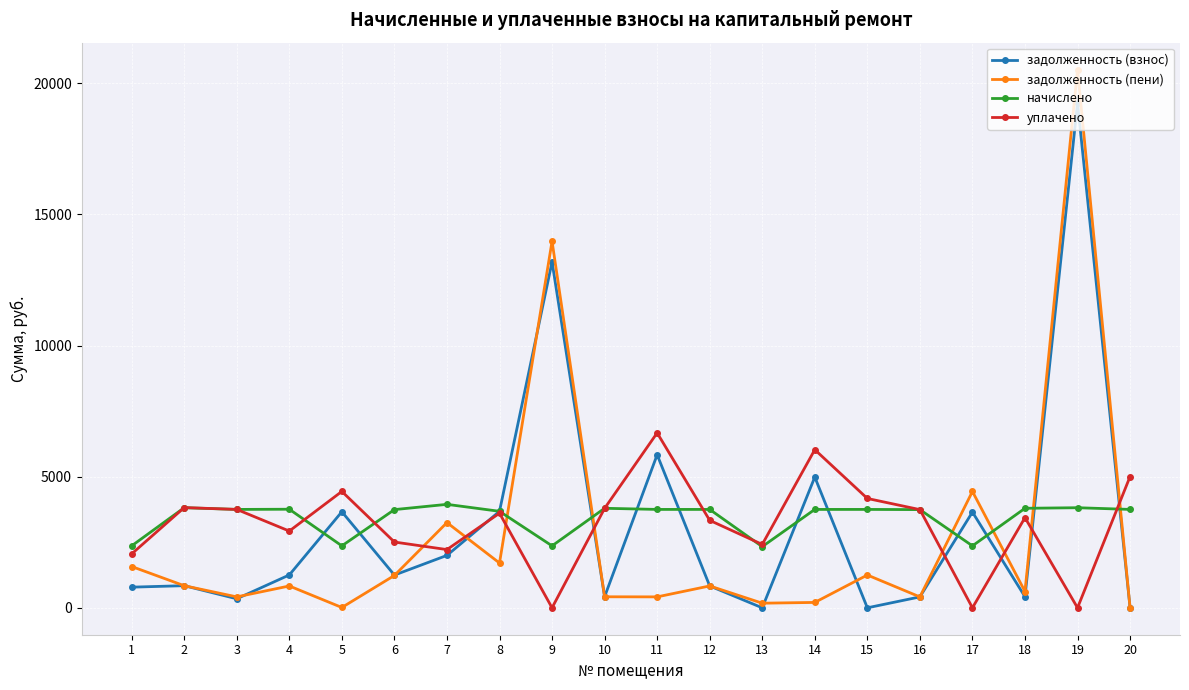

At which label does задолженность (взнос) first exceed 1248?

4